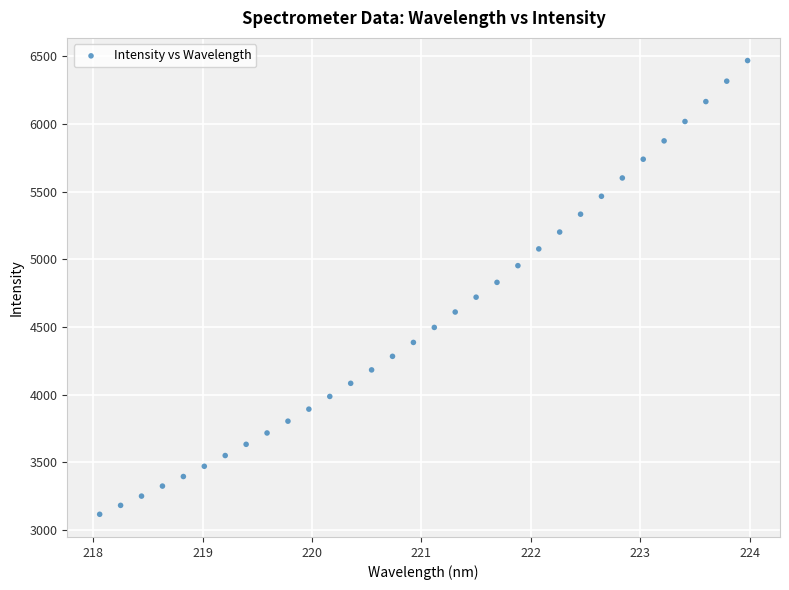

What is the range of X values (max minus min)?

5.9